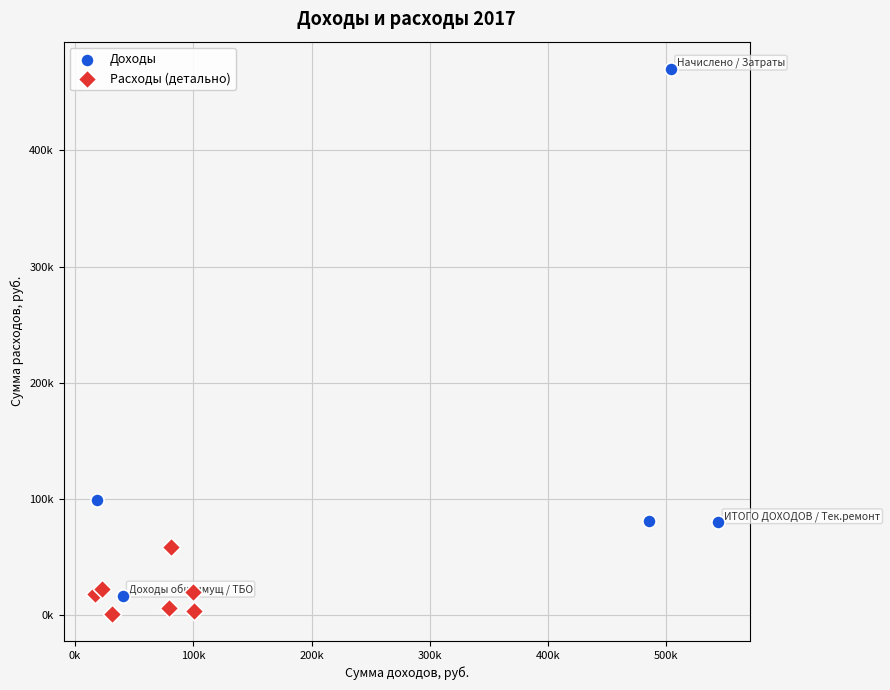

What are all the series names shown in the legend?

Доходы, Расходы (детально)